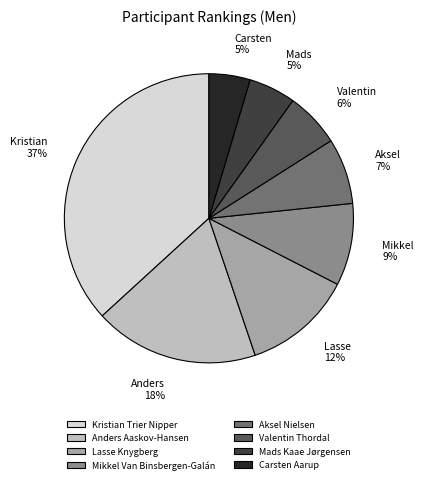

The Aksel Nielsen slice represents 7% of the pie. True or false?

True